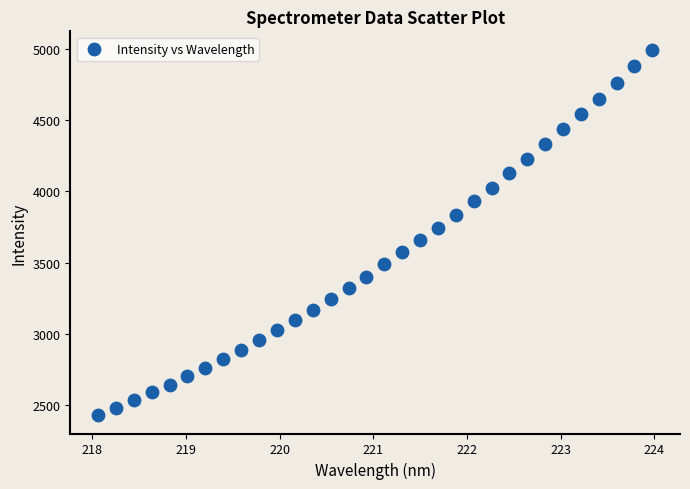

What is the range of X values (max minus min)?

5.9